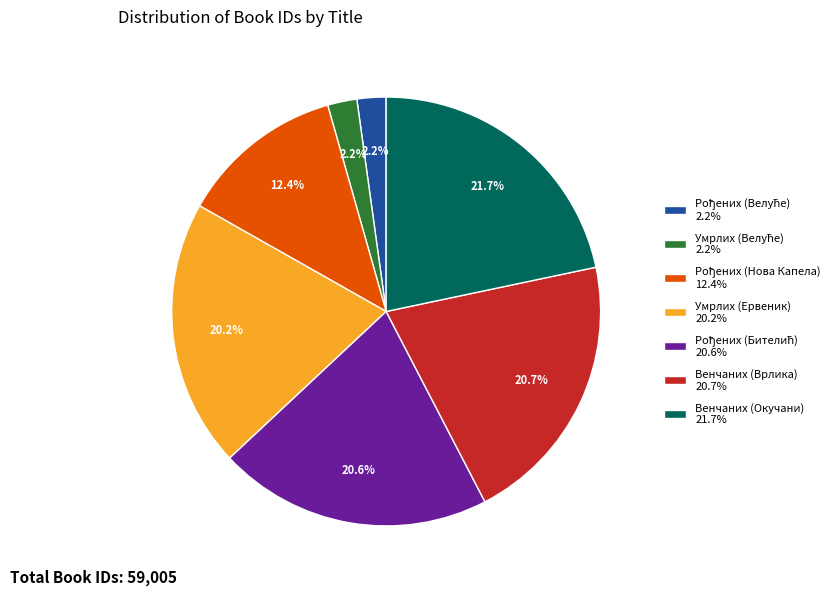

What is the largest slice in the pie chart?

Венчаних (Окучани) 21.7%